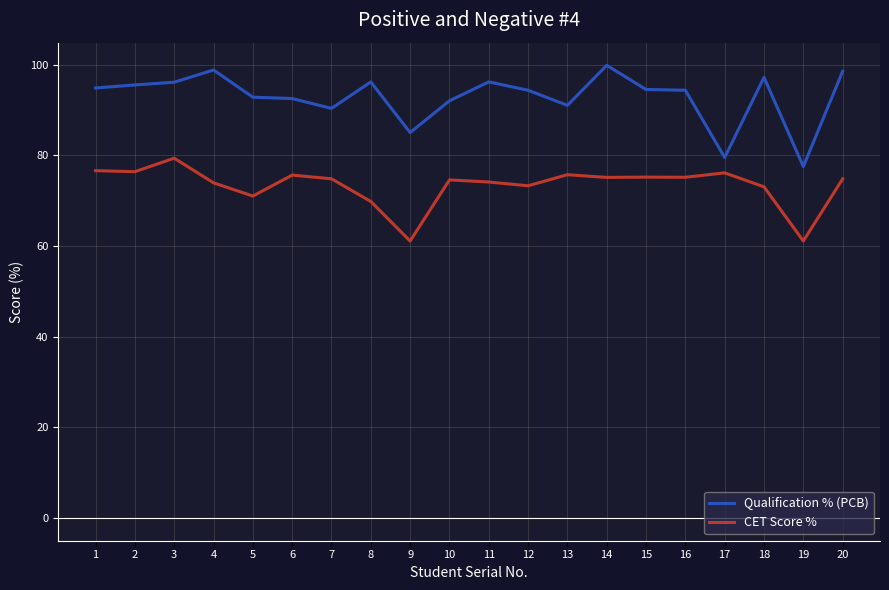

How many lines are shown in the chart?

2